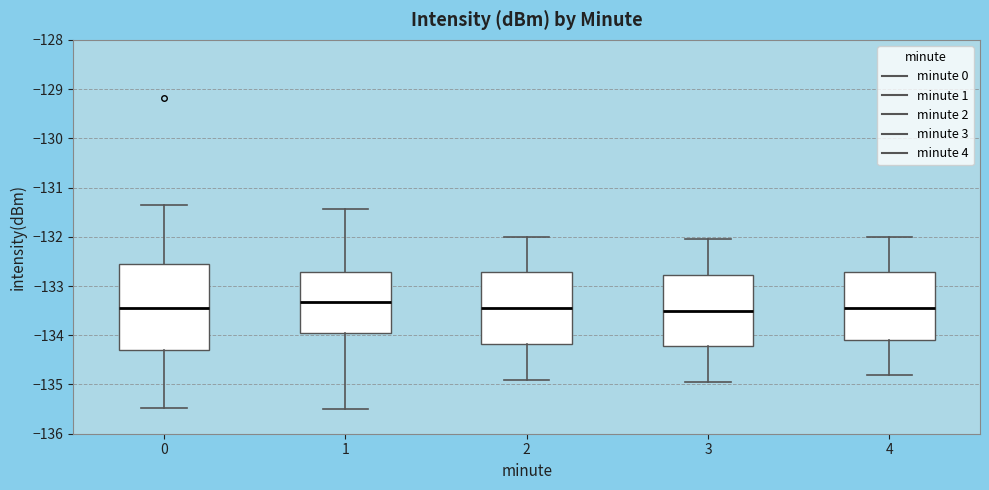

Comparing the boxes themselves (not the whiskers), which one is the tallest?

0